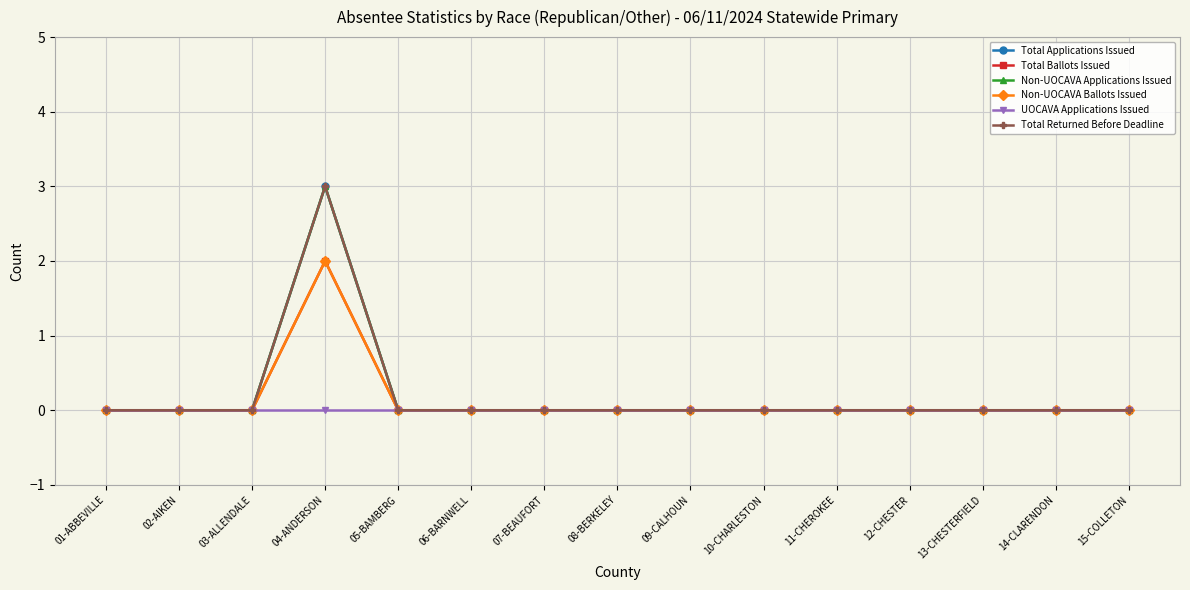

True or false: Total Returned Before Deadline and Total Ballots Issued cross at least once.

False